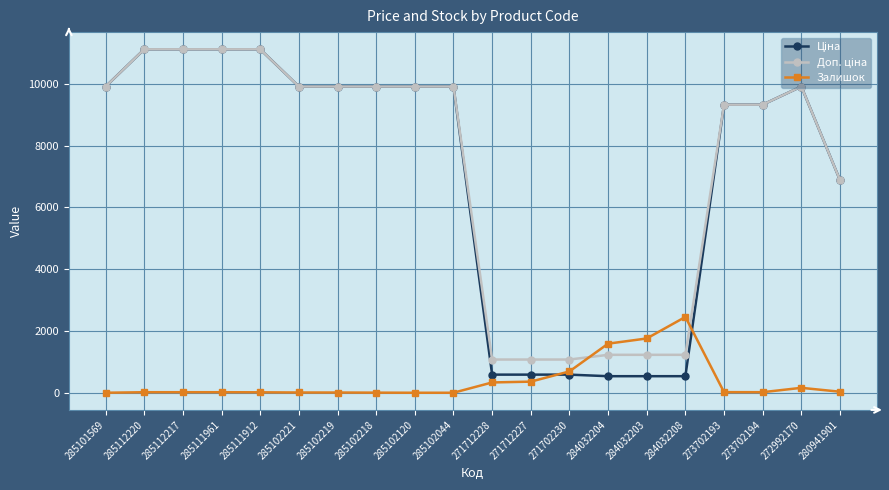

What is the total value across all series at 271702230?

2350.4